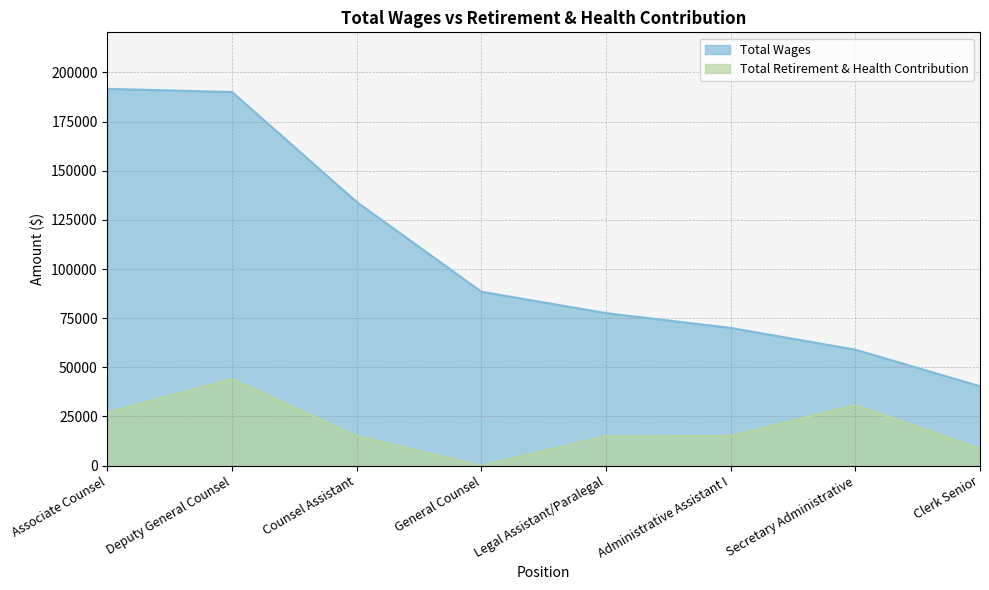

What is the label of the 8th point from the left?

Clerk Senior